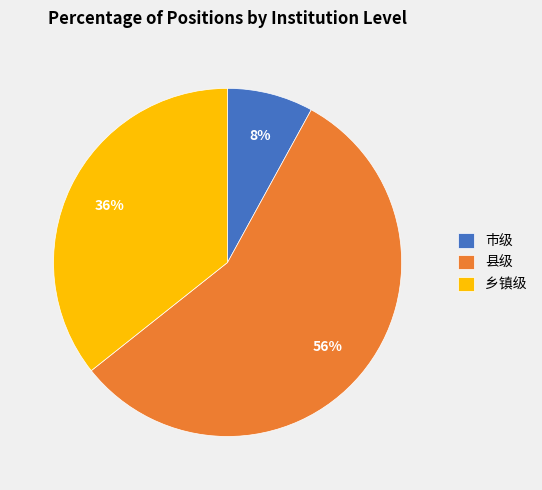

Count the number of slices in the pie.

3